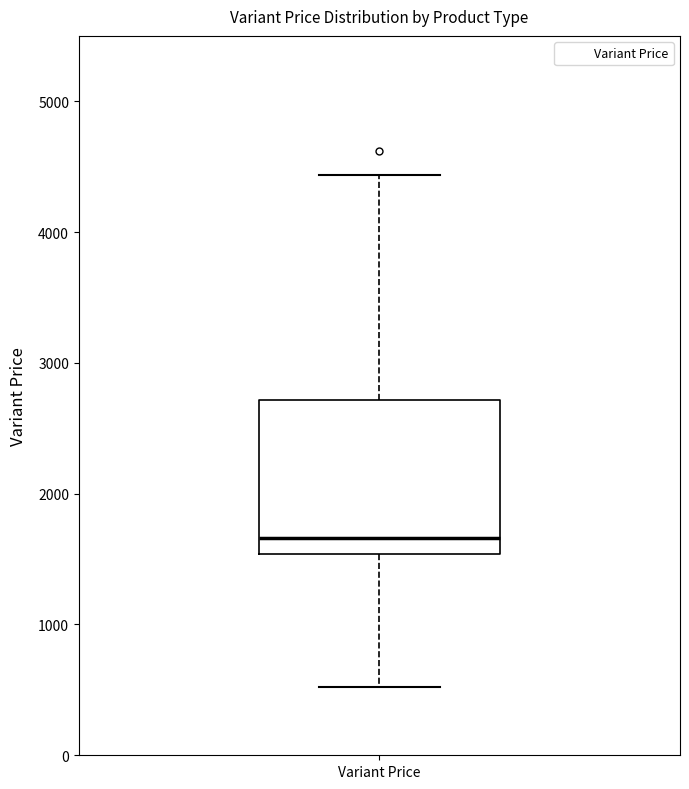

Where does the upper whisker of the box for Variant Price end on the y-axis? The values are not printed on the chart, so give them approximately, as read against the axis.

4400